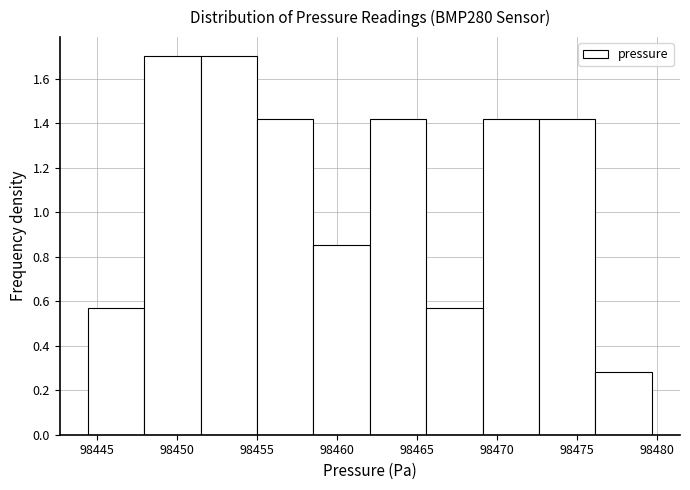

Reading left to right, transcribe this chart: for each bar, give the range it covers on the x-axis and its height. Neither the bar edges nor the heights are printed on the chart, so give them approximately, as read against the axes.

98444.5 to 98448.0: 0.56
98448.0 to 98451.5: 1.70
98451.5 to 98455.0: 1.70
98455.0 to 98458.5: 1.42
98458.5 to 98462.0: 0.86
98462.0 to 98465.5: 1.42
98465.5 to 98469.0: 0.56
98469.0 to 98472.5: 1.42
98472.5 to 98476.0: 1.42
98476.0 to 98479.5: 0.28